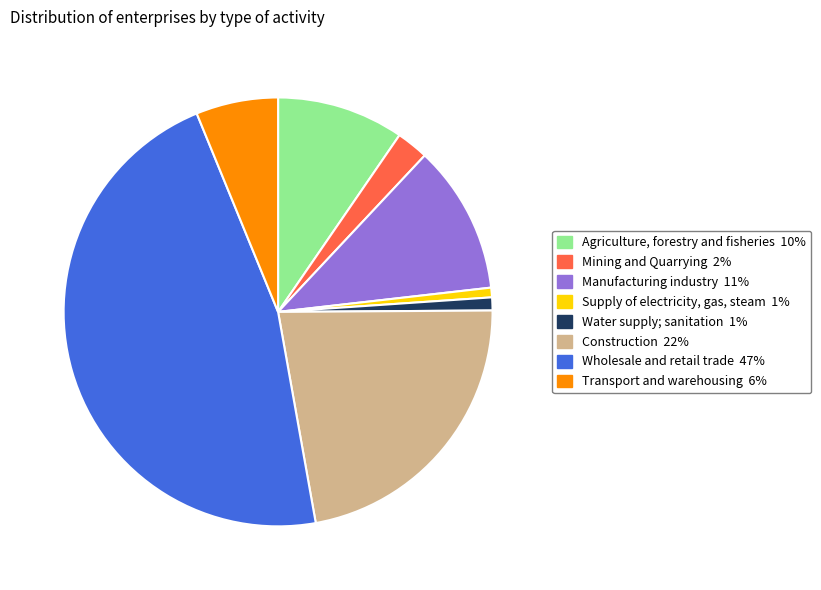

Which slice is the largest?

Wholesale and retail trade